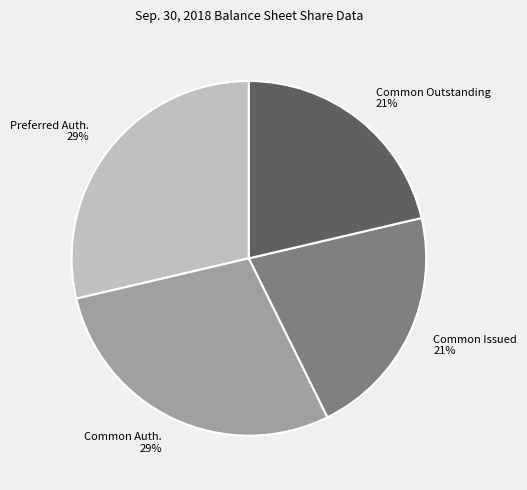

Is there a majority slice in this chart?

No